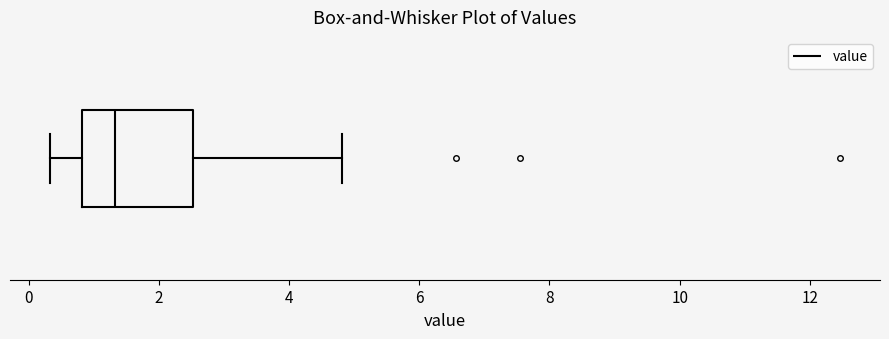

Transcribe this box plot: give where the median line is, the range the box spans, and where the two whiskers end, as read against the x-axis. The values are not printed on the chart, so give them approximately, as read against the axis.

median 1.4, box 0.8 to 2.6, whiskers 0.4 to 4.8